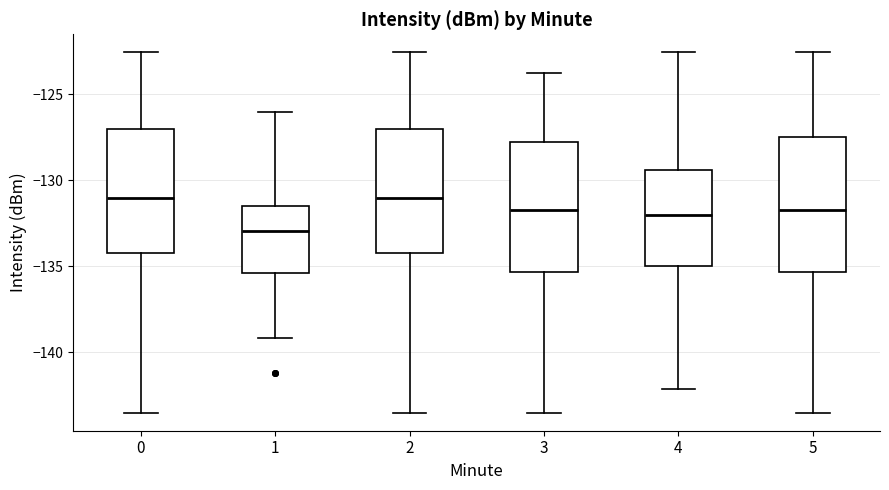

Reading left to right, transcribe this box plot: for each box, give where its median line is, the range the box spans, and where its two whiskers end, as read against the y-axis. The values are not printed on the chart, so give them approximately, as read against the axis.

0: median -131.0, box -134.0 to -127.0, whiskers -143.5 to -122.5
1: median -133.0, box -135.5 to -131.5, whiskers -139.0 to -126.0
2: median -131.0, box -134.0 to -127.0, whiskers -143.5 to -122.5
3: median -131.5, box -135.5 to -128.0, whiskers -143.5 to -123.5
4: median -132.0, box -135.0 to -129.5, whiskers -142.0 to -122.5
5: median -131.5, box -135.5 to -127.5, whiskers -143.5 to -122.5